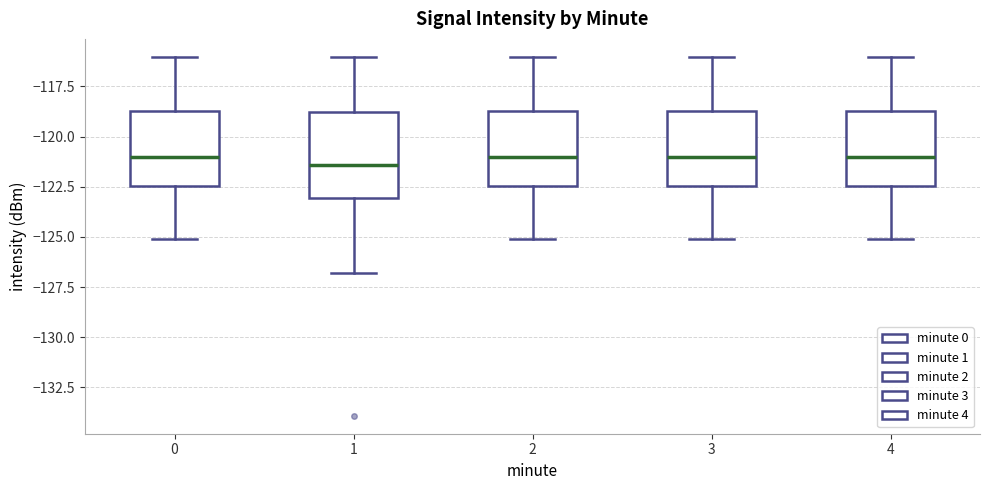

Reading left to right, transcribe this box plot: for each box, give where its median line is, the range the box spans, and where its two whiskers end, as read against the y-axis. The values are not printed on the chart, so give them approximately, as read against the axis.

0: median -121.0, box -122.5 to -118.5, whiskers -125.0 to -116.0
1: median -121.5, box -123.0 to -119.0, whiskers -127.0 to -116.0
2: median -121.0, box -122.5 to -118.5, whiskers -125.0 to -116.0
3: median -121.0, box -122.5 to -118.5, whiskers -125.0 to -116.0
4: median -121.0, box -122.5 to -118.5, whiskers -125.0 to -116.0